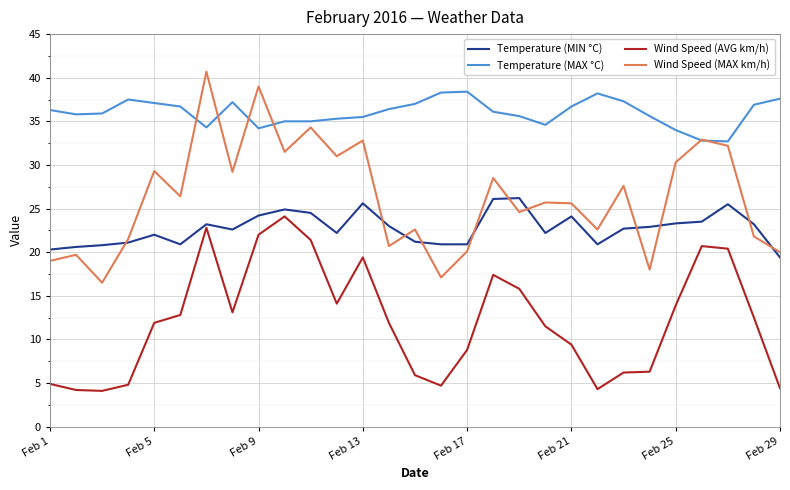

Which series has the largest total across all categories?

Temperature (MAX °C)